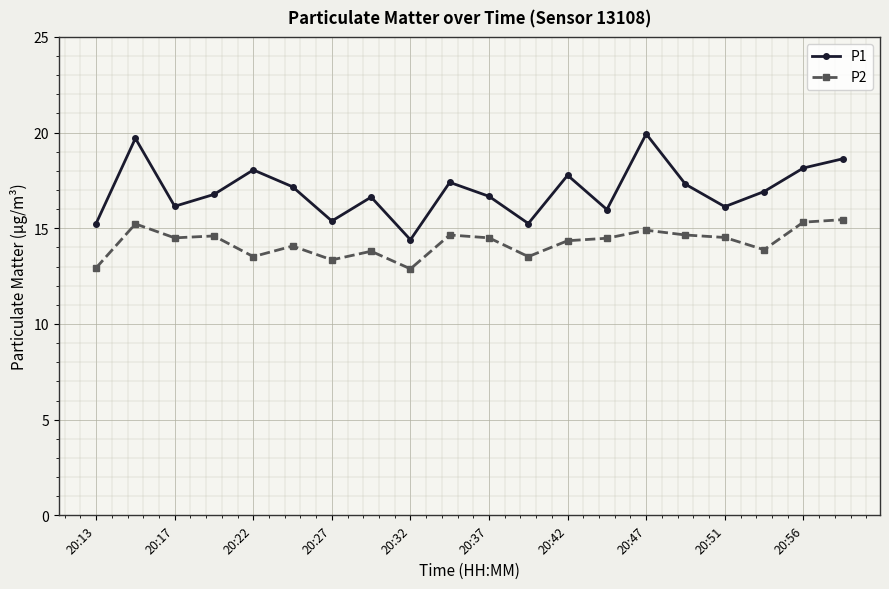

Which series has the largest total across all categories?

P1